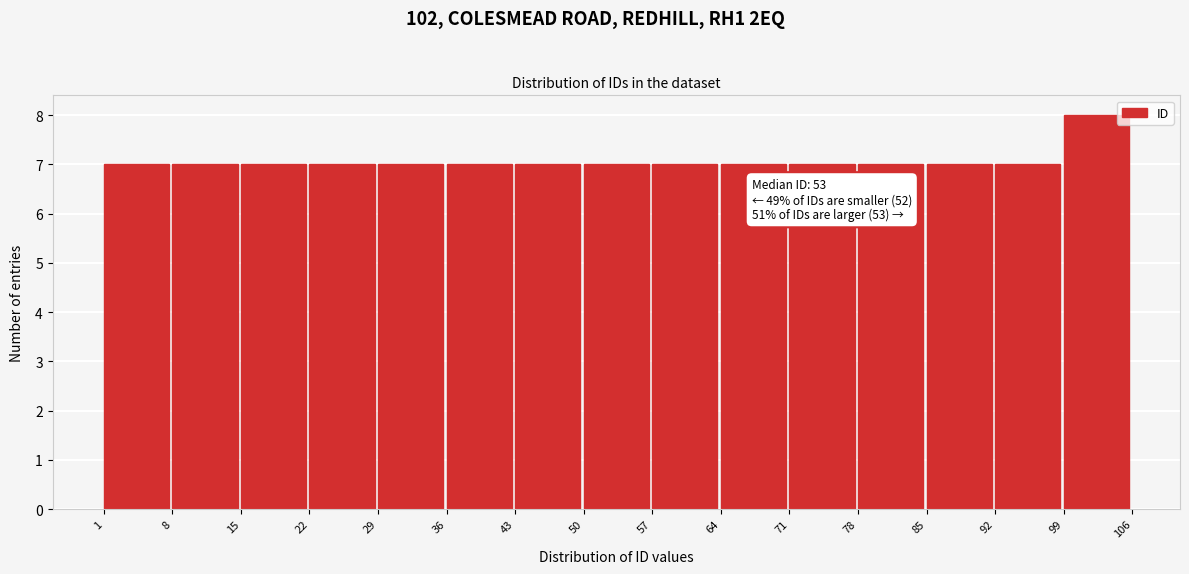

Over which range of the x-axis is the bar tallest?

99 to 106